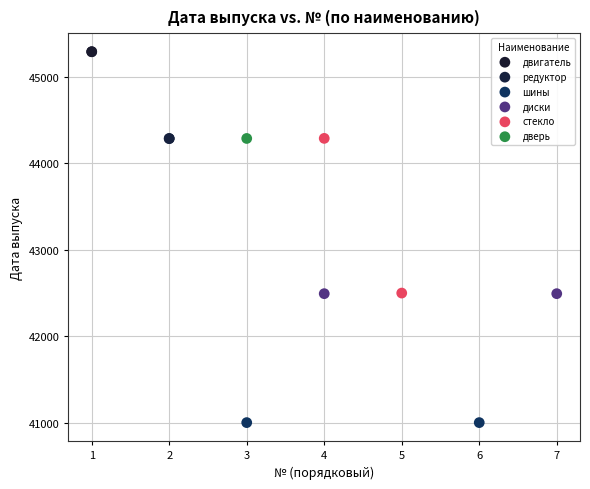

Which series reaches the minimum Y coordinate?

шины